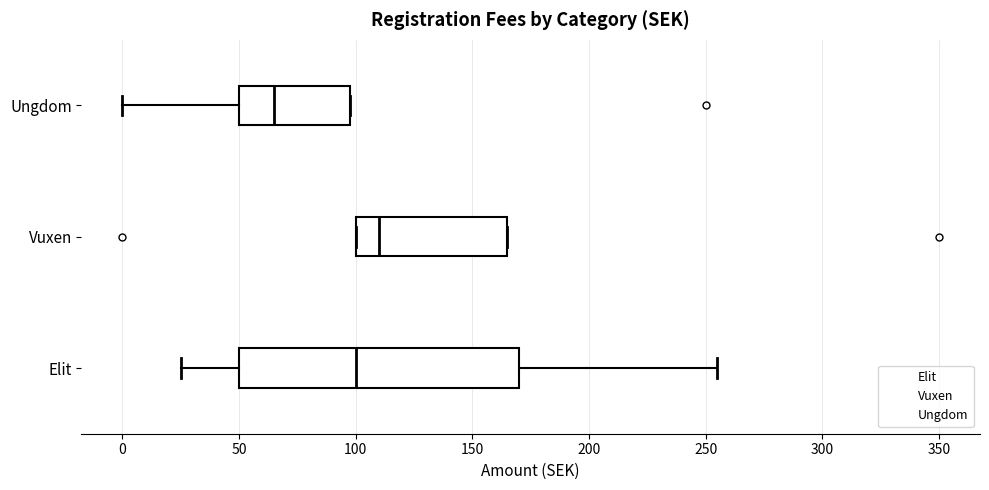

Reading bottom to top, read every box against the x-axis: the position of its median line, the range the box covers, and the ends of its whiskers. The values are not printed on the chart, so give them approximately, as read against the axis.

Elit: median 100, box 50 to 170, whiskers 25 to 255
Vuxen: median 110, box 100 to 165, whiskers 100 to 165
Ungdom: median 65, box 50 to 100, whiskers 0 to 100